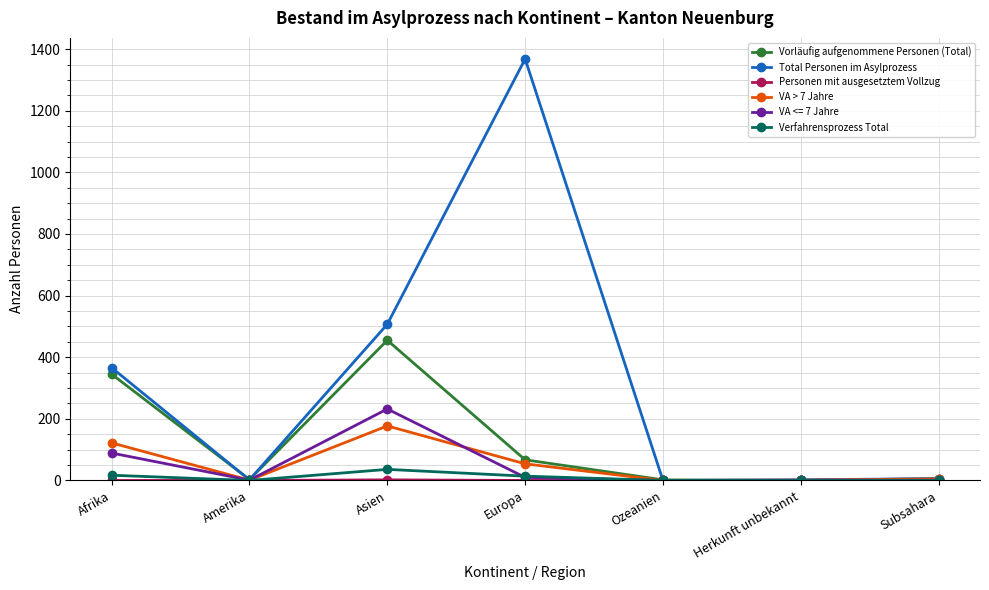

The value of Vorläufig aufgenommene Personen (Total) at Herkunft unbekannt is 212. True or false?

False